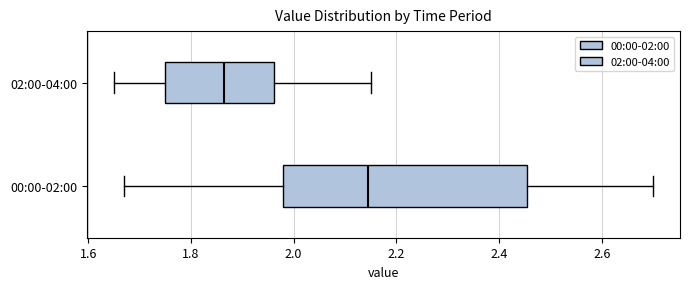

Which box is the widest, from its left edge to its right edge?

00:00-02:00